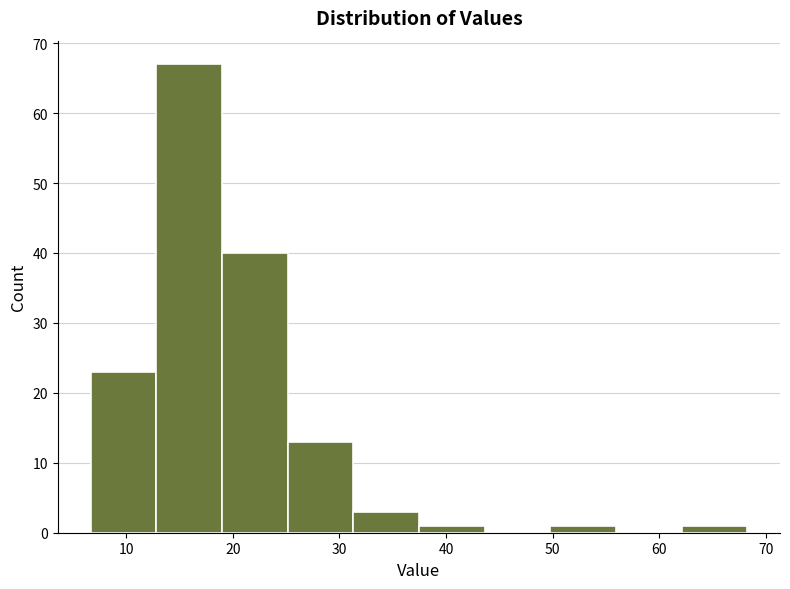

Reading left to right, transcribe this chart: for each bar, give the range it covers on the x-axis and its height. Neither the bar edges nor the heights are printed on the chart, so give them approximately, as read against the axes.

7 to 13: 23
13 to 19: 67
19 to 25: 40
25 to 31: 13
31 to 37: 3
37 to 44: 1
44 to 50: 0
50 to 56: 1
56 to 62: 0
62 to 68: 1